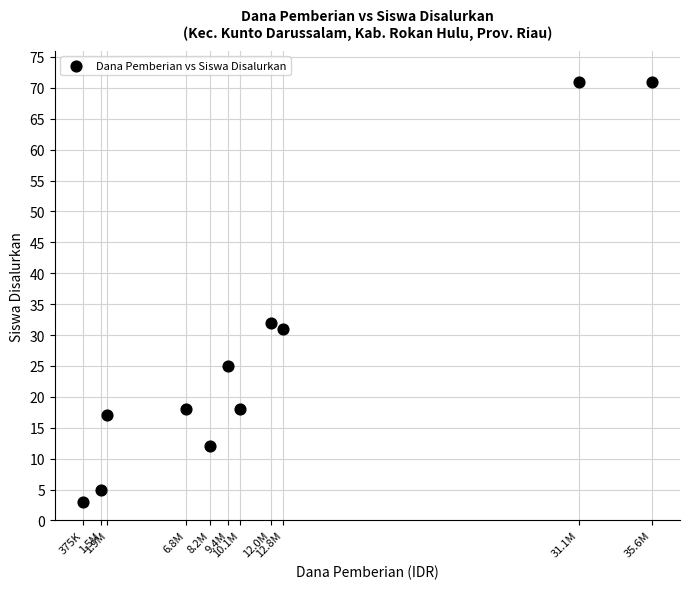

What is the average X value?

11795455